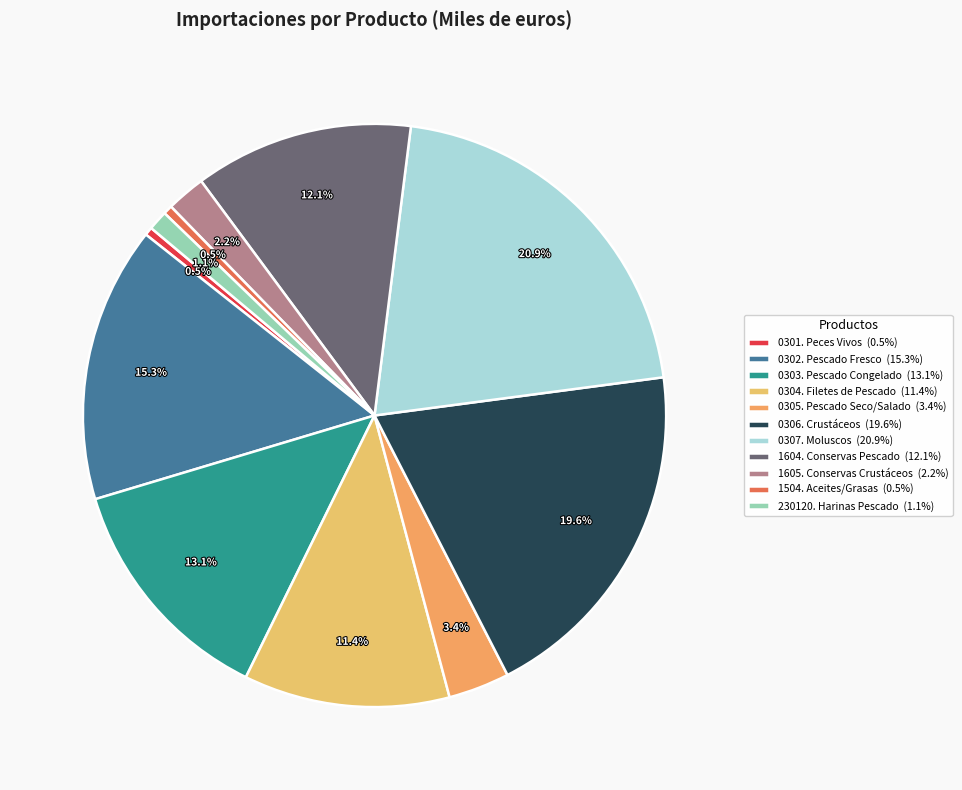

How many slices are in this pie chart?

11